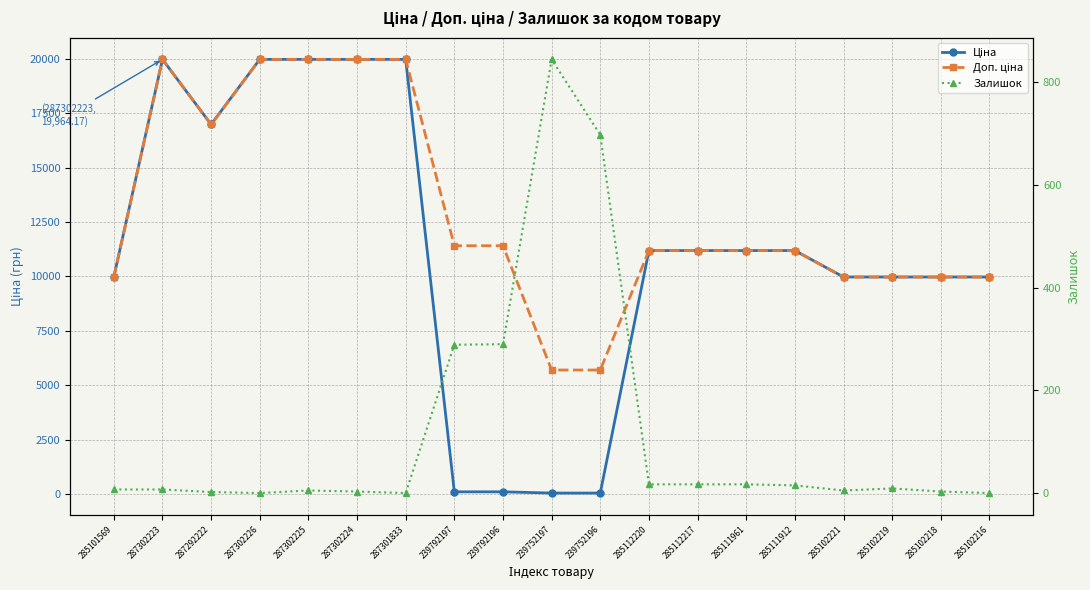

Is this an area chart (filled region under the line)?

No